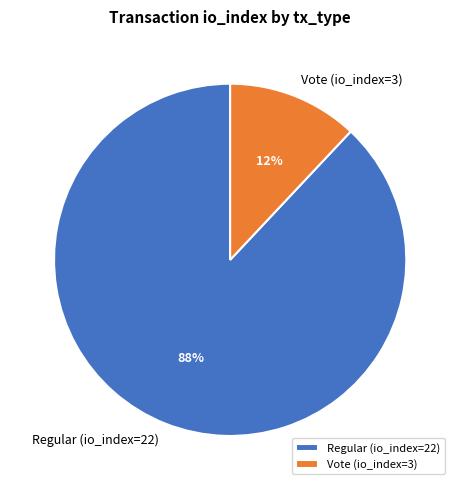

To the nearest percent, what is the average slice percentage?

50%